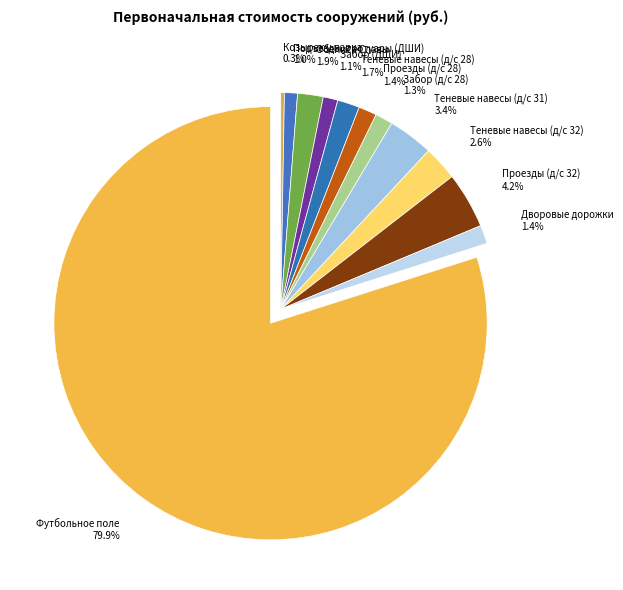

Is it true that Футбольное поле is 88% of the pie?

False